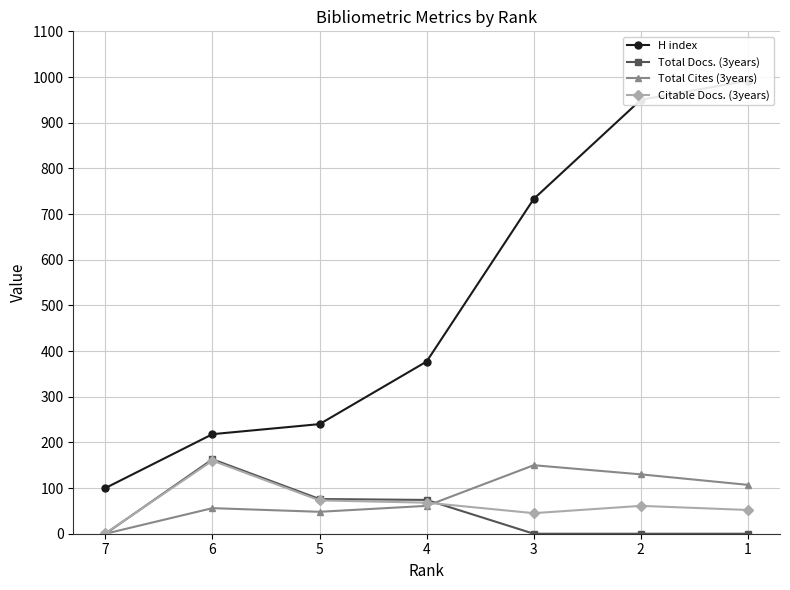

Which series has the largest range (max minus min)?

H index